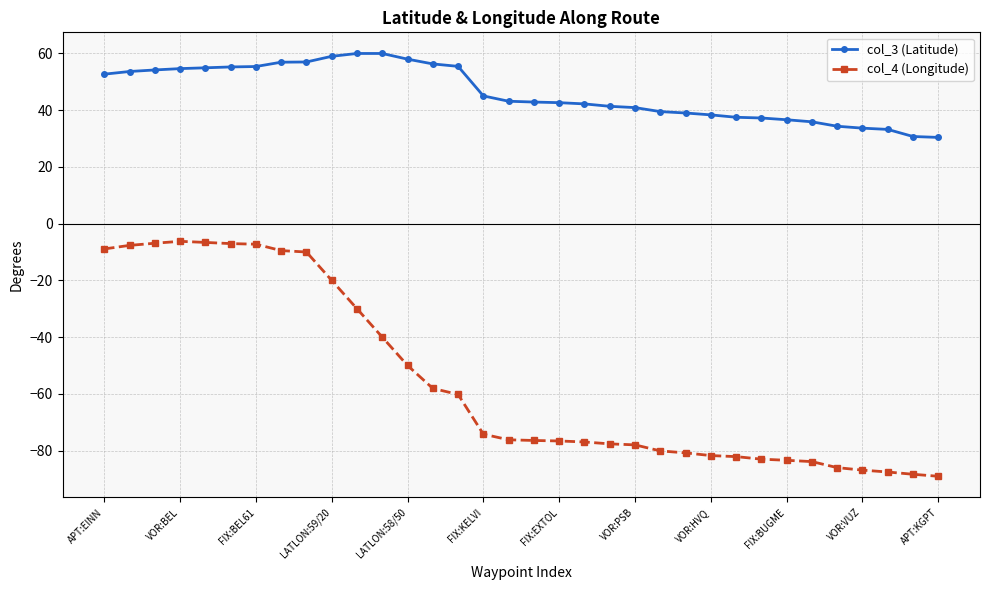

List the series in order of their overall mean, lowest first.

col_4 (Longitude), col_3 (Latitude)